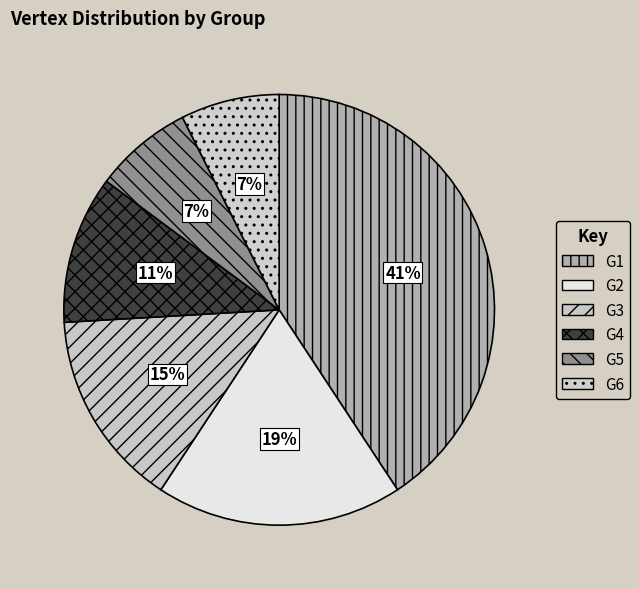

To the nearest percent, what is the average slice percentage?

17%